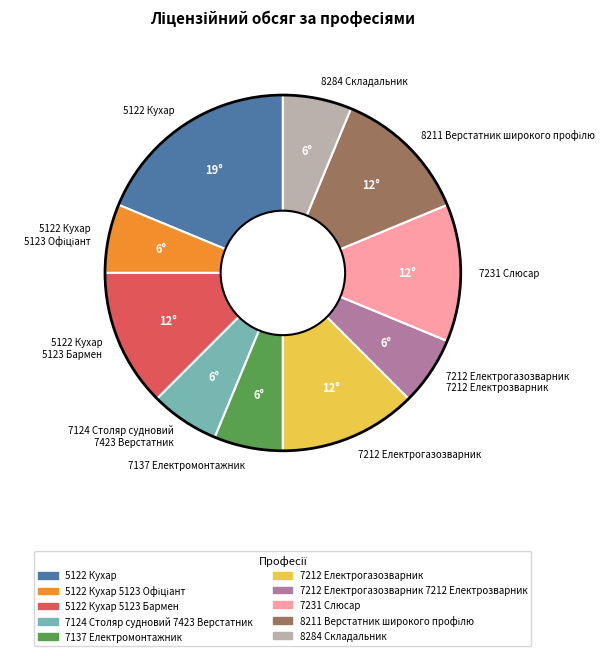

Count the number of slices in the pie.

10